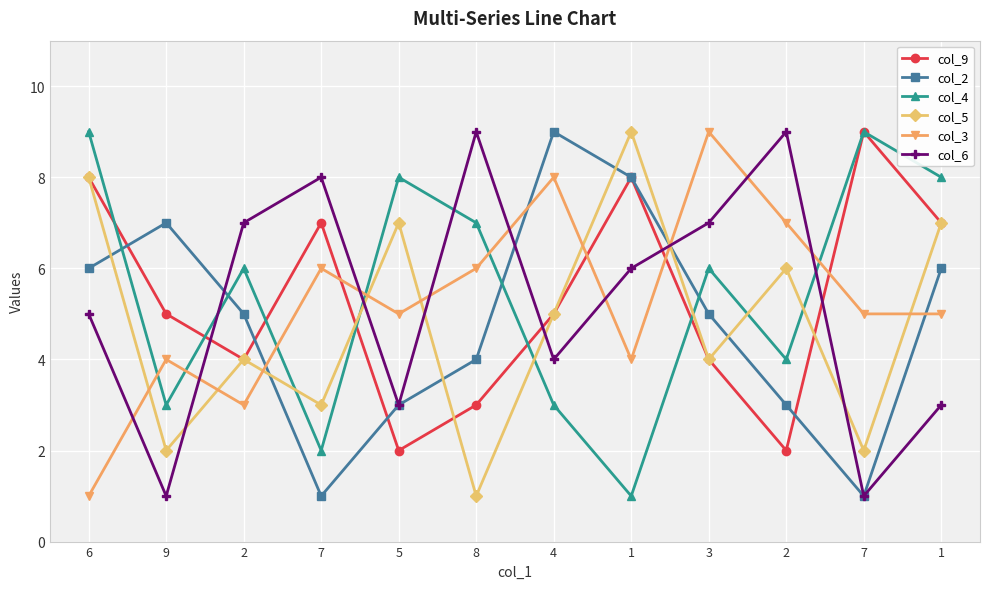

At which label does col_4 reach its minimum?

1